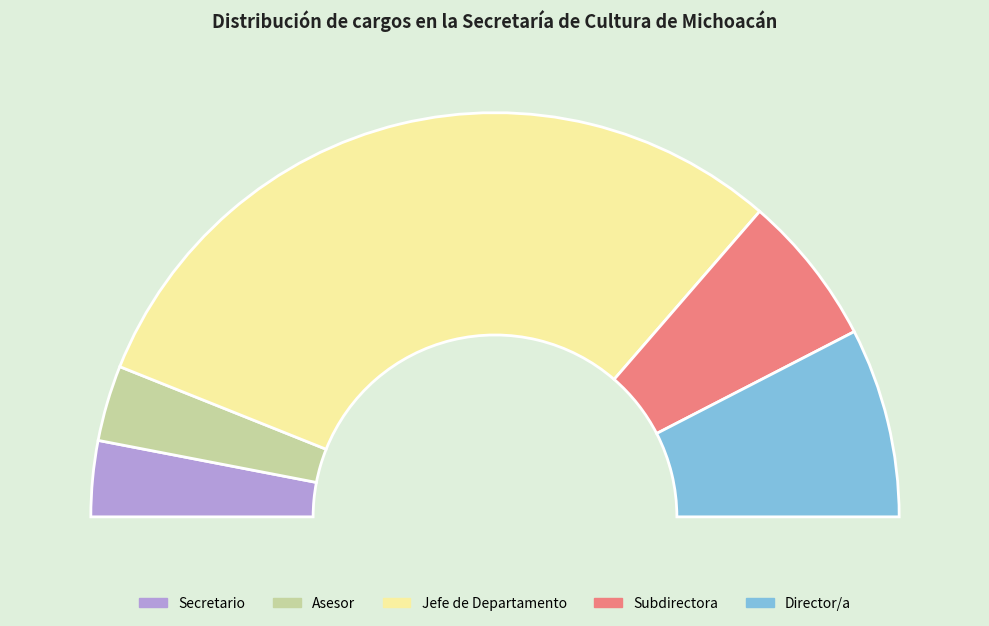

Which slice is the smallest?

Secretario